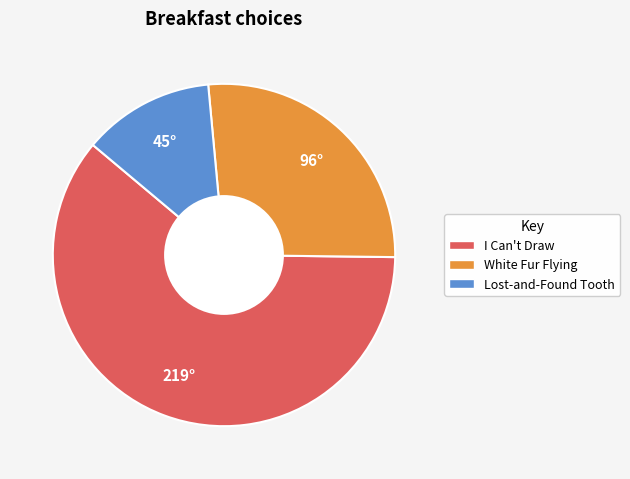

Count the number of slices in the pie.

3